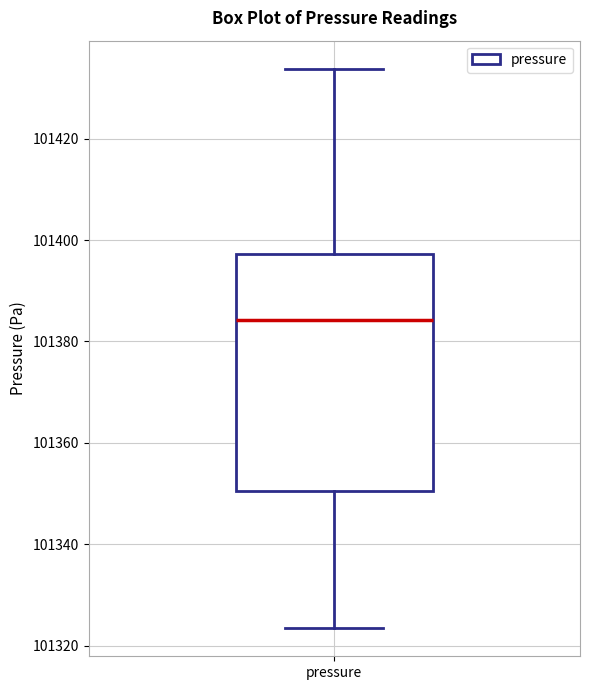

Where is the upper edge of the box for pressure on the y-axis? The values are not printed on the chart, so give them approximately, as read against the axis.

101398